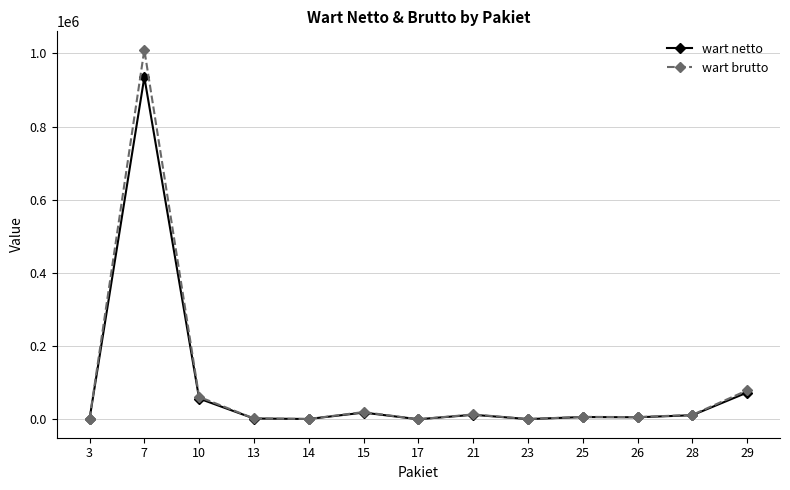

Rank the series by their maximum value, from highest to lowest.

wart brutto, wart netto